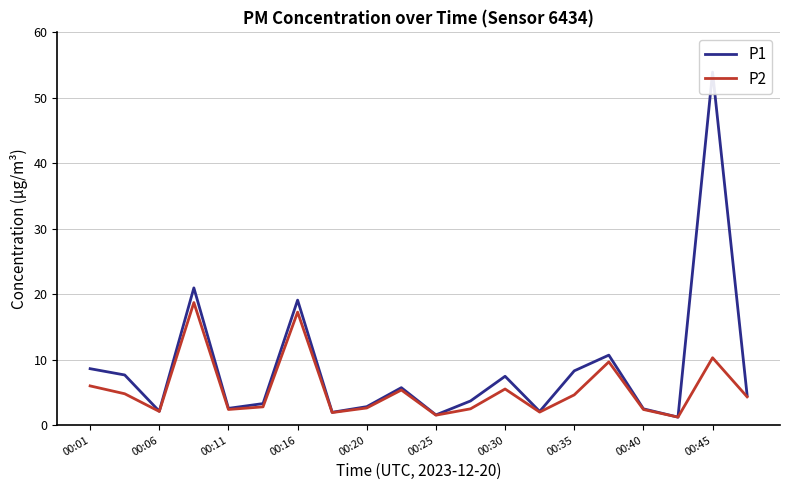

Rank the series by their average value, from lowest to highest.

P2, P1